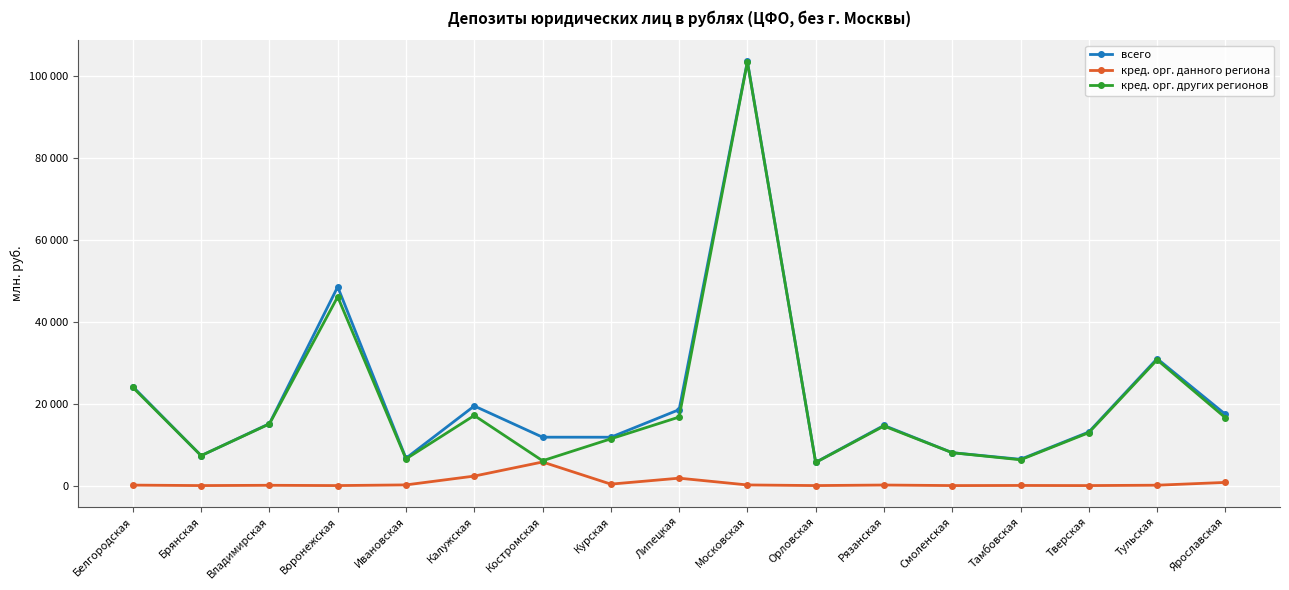

What are all the series names shown in the legend?

всего, кред. орг. данного региона, кред. орг. других регионов